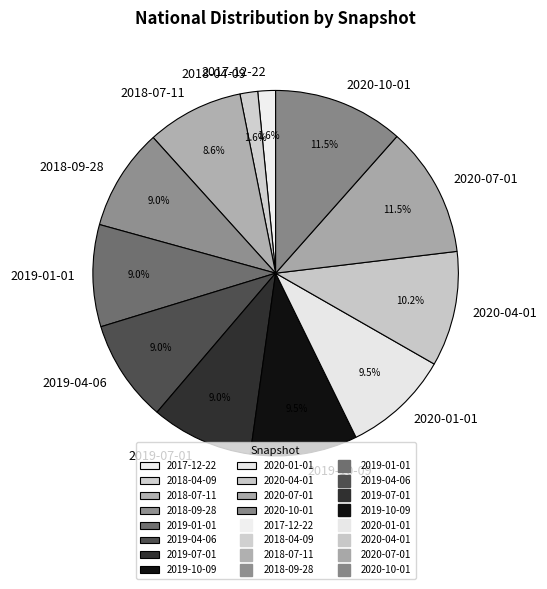

Is there a majority slice in this chart?

No